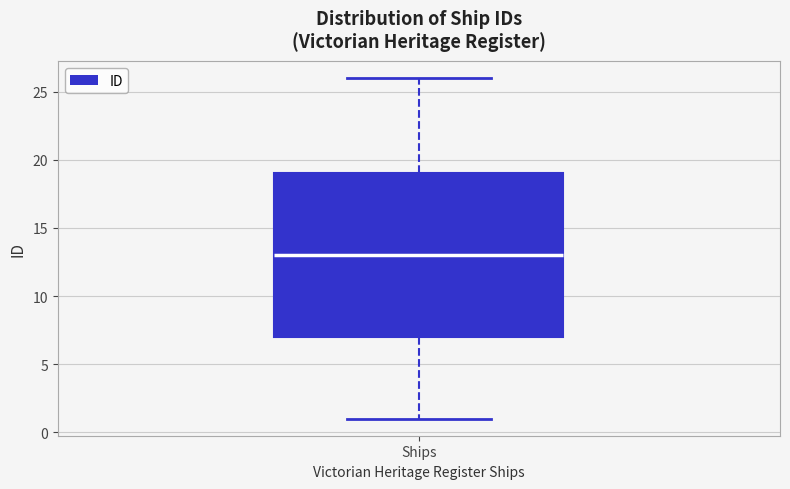

Where is the lower edge of the box for Ships on the y-axis? The values are not printed on the chart, so give them approximately, as read against the axis.

7